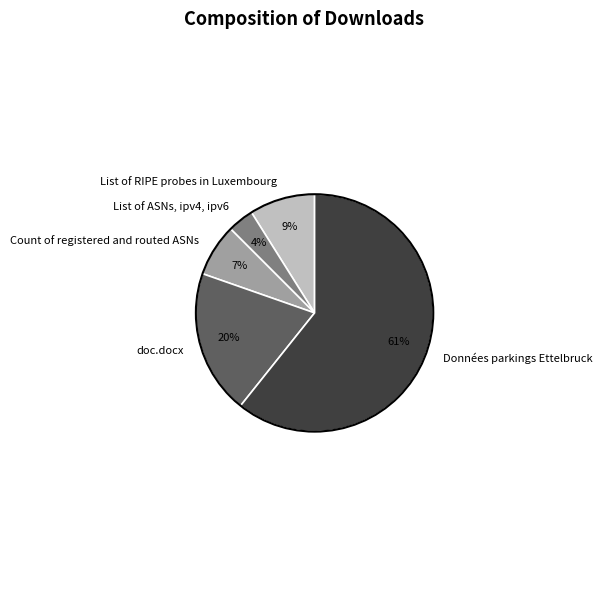

To the nearest percent, what is the combined percentage of List of ASNs, ipv4, ipv6 and Données parkings Ettelbruck?

64%